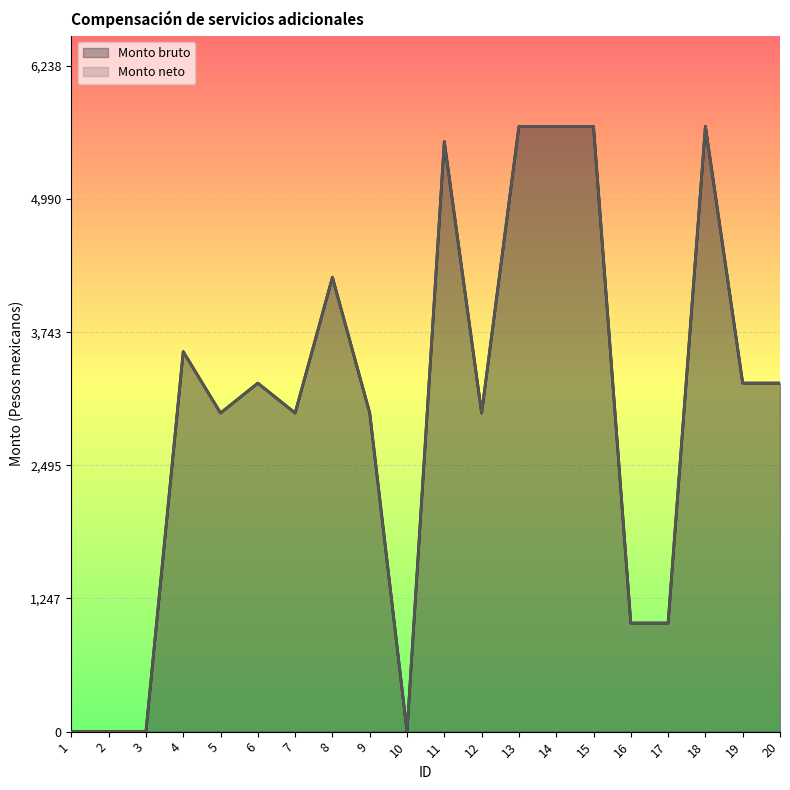

How many lines are shown in the chart?

2